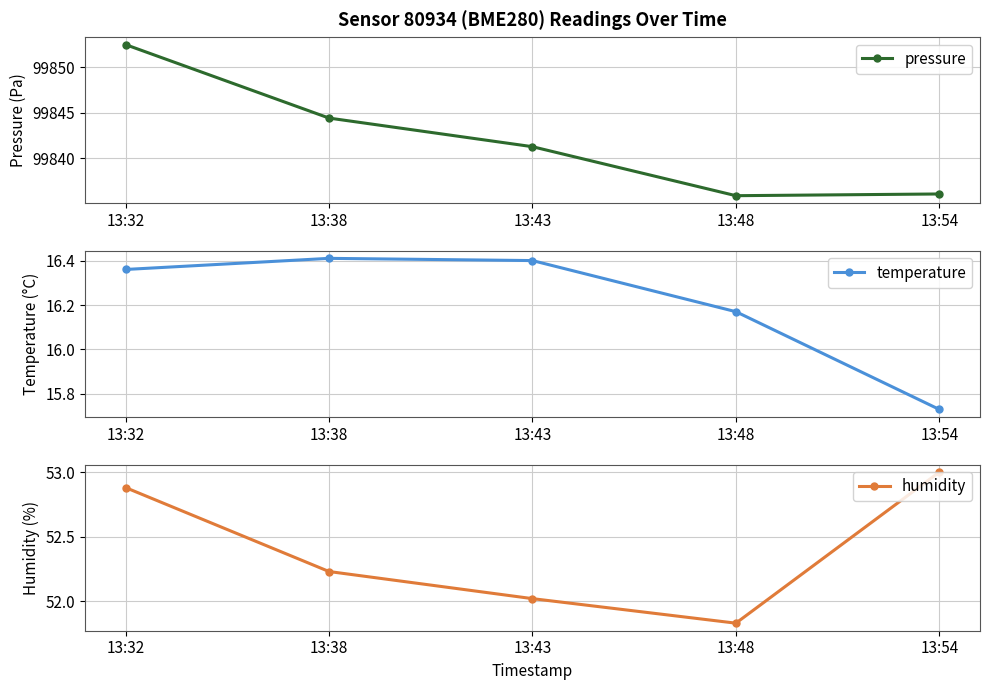

Which has a higher value, 13:32 or 13:48?

13:32